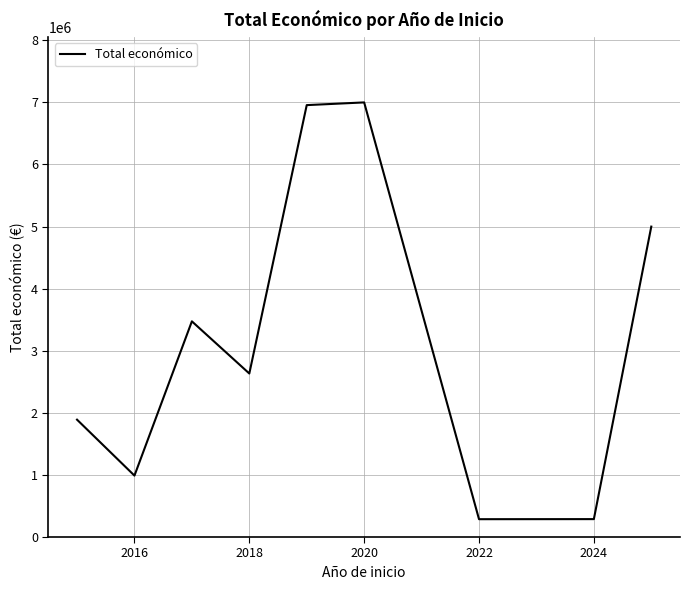

What is the difference between the maximum and second lowest values?

6710812.0